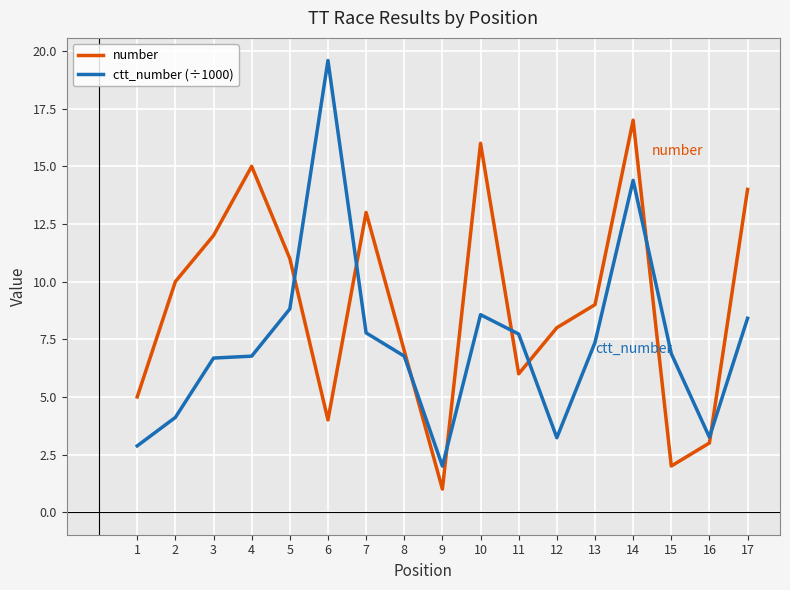

At which category is the sum across all series the highest?

14